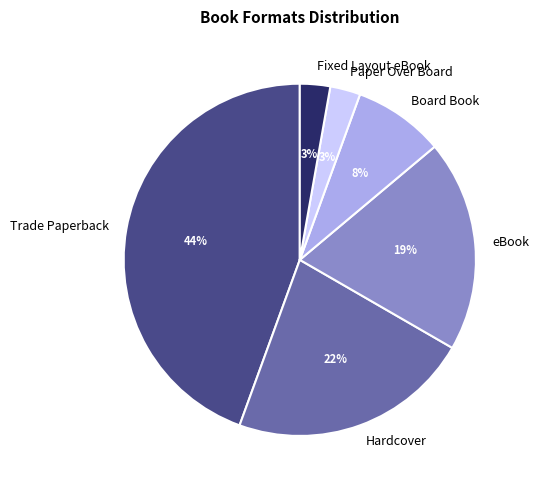

To the nearest percent, what portion does Hardcover represent?

22%